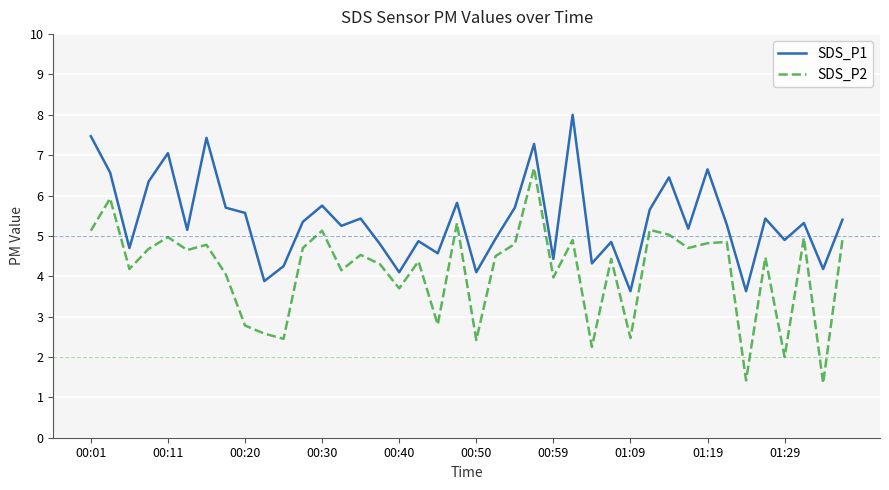

Which series has the widest spread of values?

SDS_P2